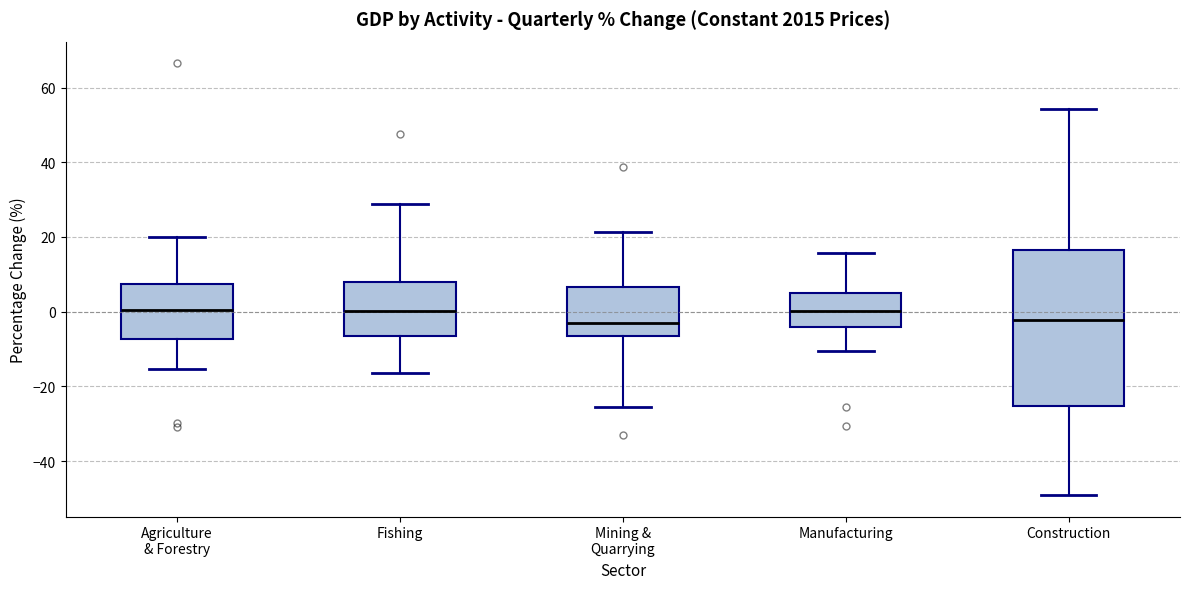

Which box is the tallest, from its lower edge to its upper edge?

Construction